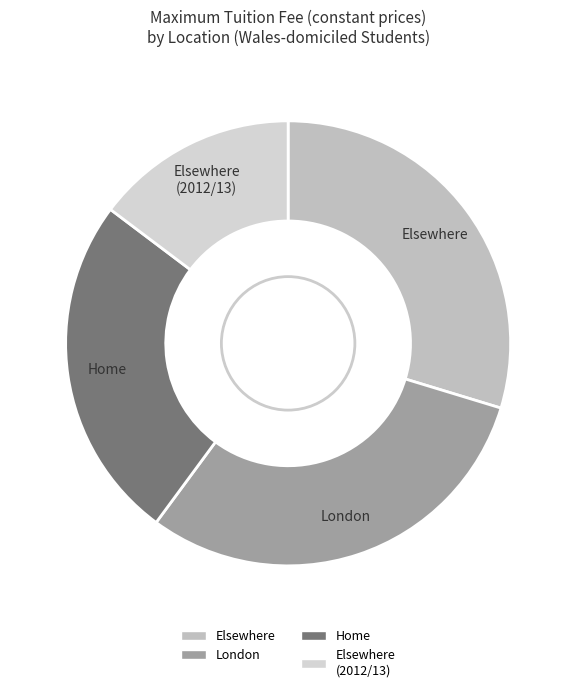

Rank the categories by value from lowest to highest.

Elsewhere (2012/13), Home, Elsewhere, London